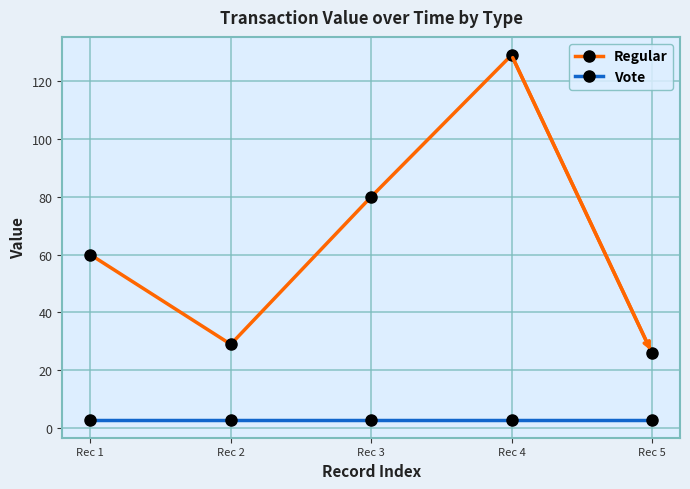

At which label is Regular closest to 77?

Rec 3